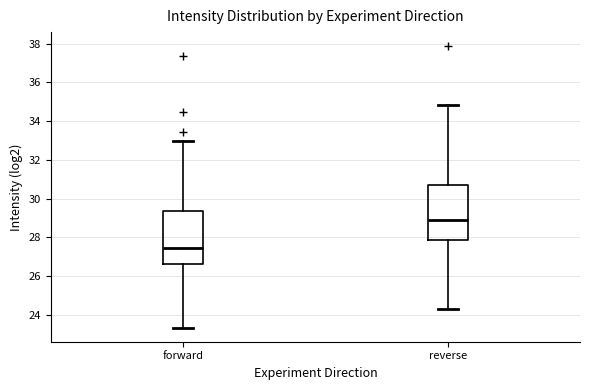

Which box has the lowest median line?

forward